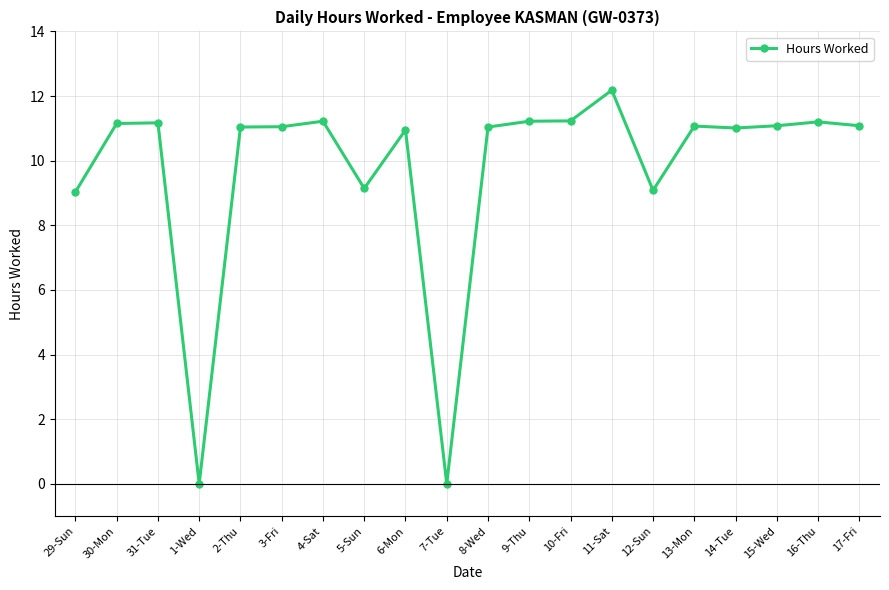

What is the label of the 1st point from the left?

29-Sun